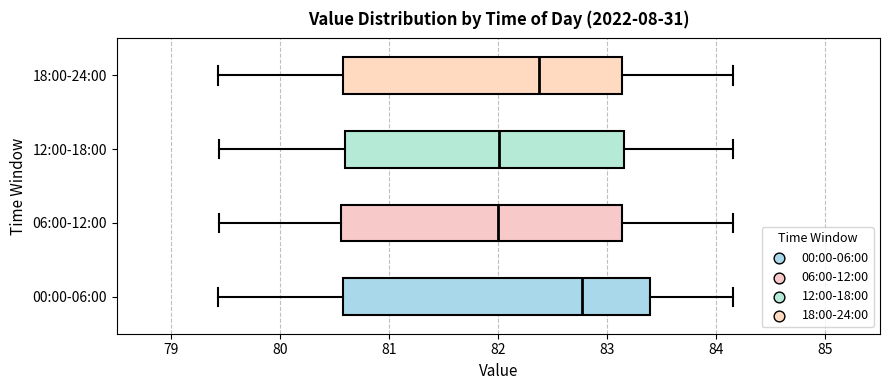

Where is the left edge of the box for 12:00-18:00 on the x-axis? The values are not printed on the chart, so give them approximately, as read against the axis.

80.6